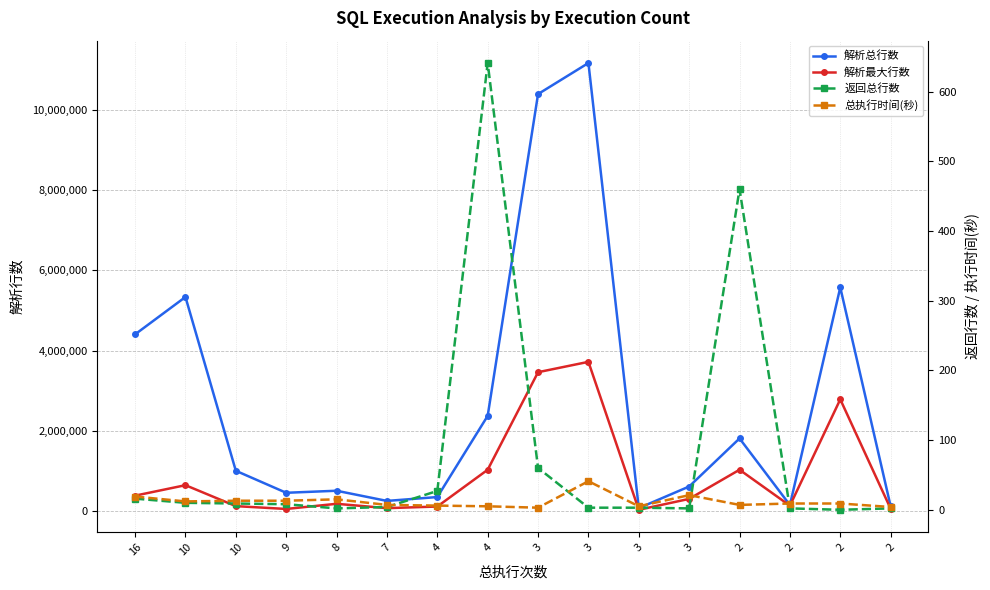

True or false: 返回总行数 has more than 2 interior local peaks.

False